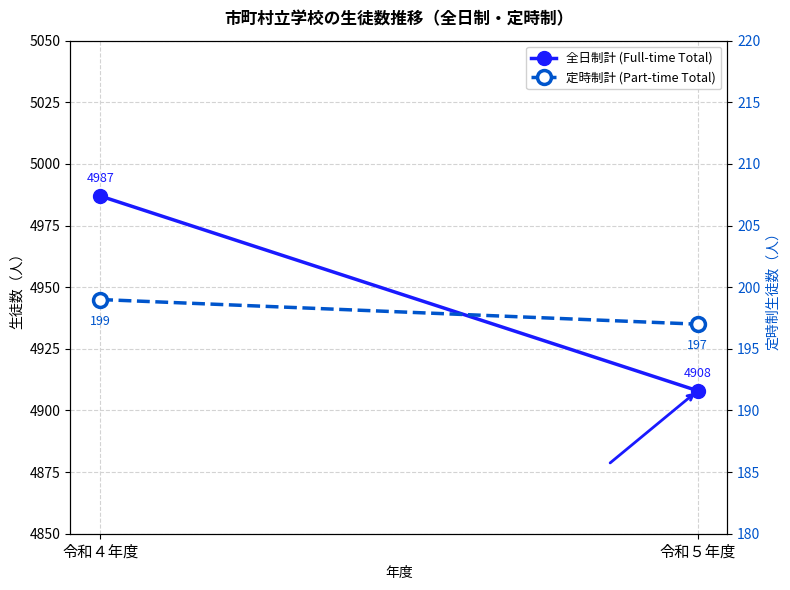

Which category has the lowest value in the 全日制計 (Full-time Total) series?

令和５年度